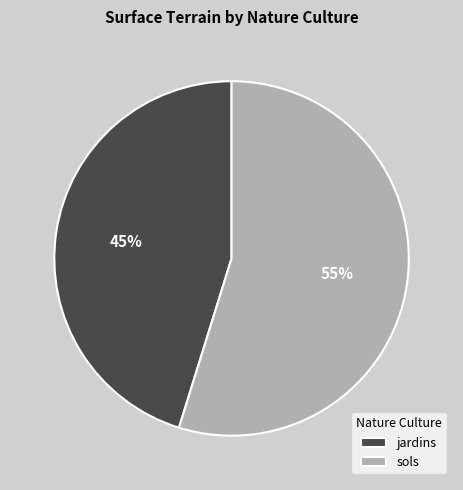

The jardins slice represents 39% of the pie. True or false?

False